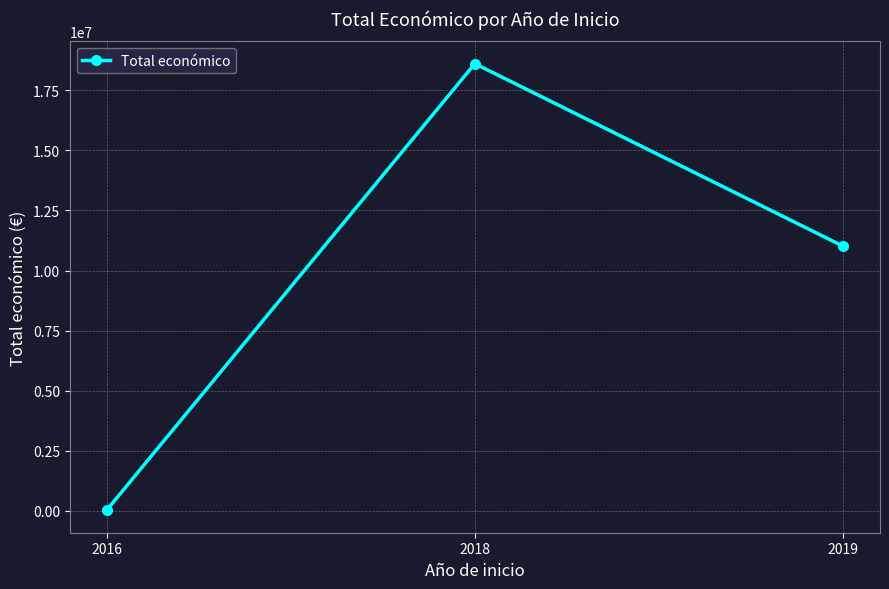

At which label is the value closest to 9314790?

2019